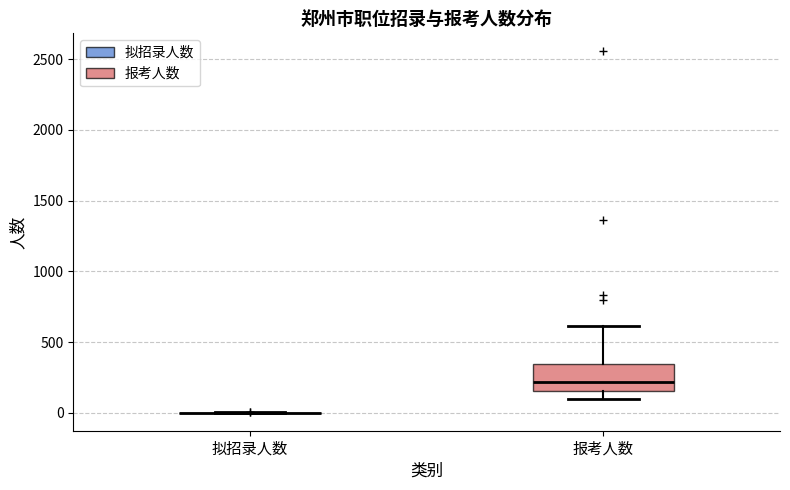

Reading left to right, read every box against the y-axis: the position of its median line, the range the box covers, and the ends of its whiskers. The values are not printed on the chart, so give them approximately, as read against the axis.

拟招录人数: box collapsed to a line at 0, whiskers 0 to 0
报考人数: median 200, box 150 to 350, whiskers 100 to 600